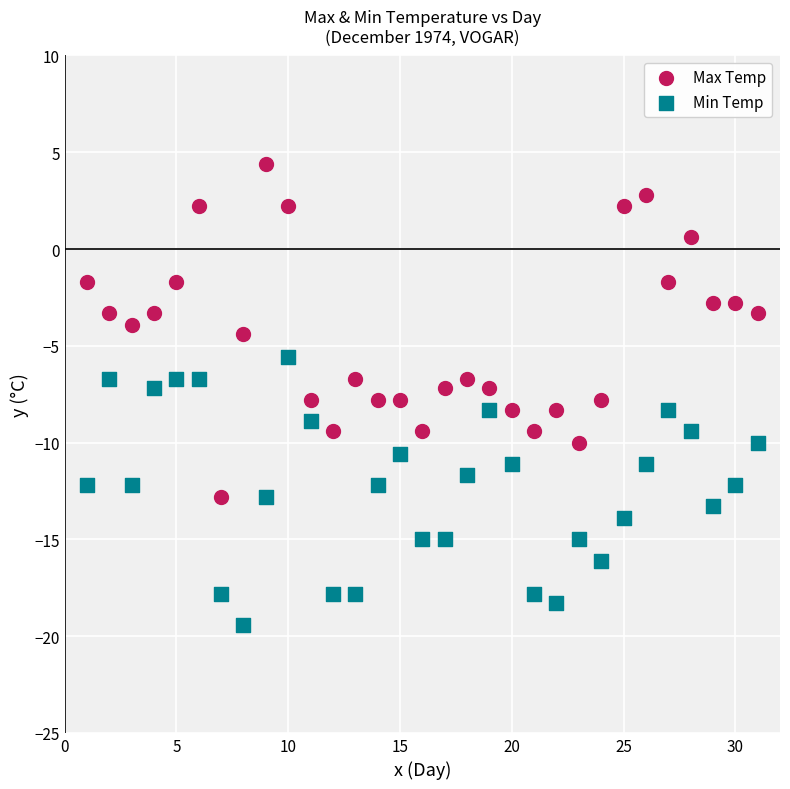

Which series contains the highest Y value?

Max Temp